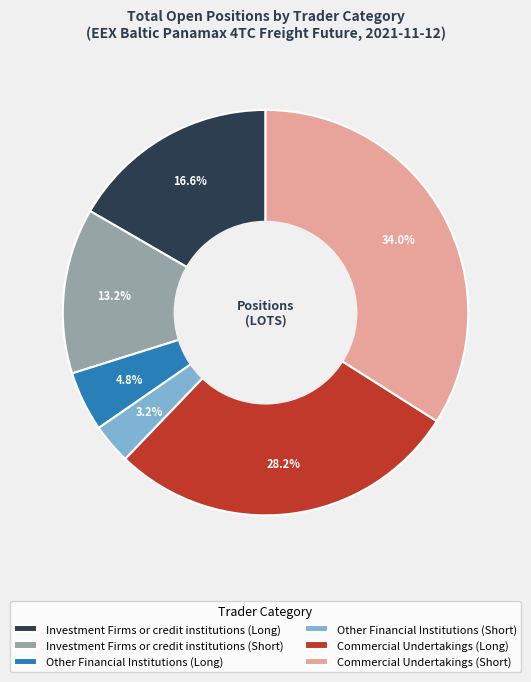

Which slice is the largest?

Commercial Undertakings (Short)